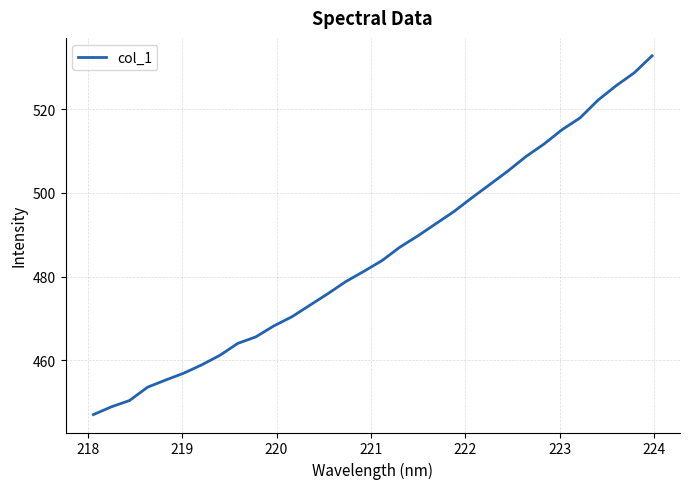

What is the greatest value displayed?

532.8